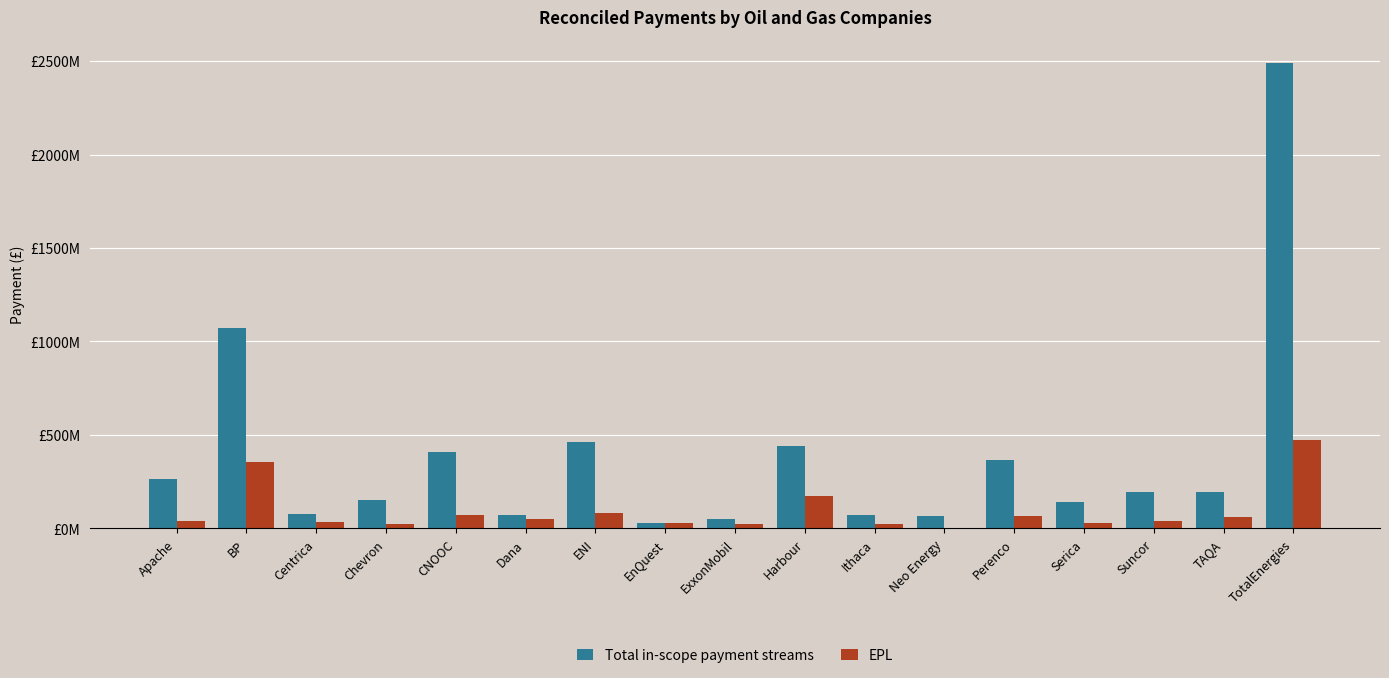

Which series has the largest range (max minus min)?

Total in-scope payment streams